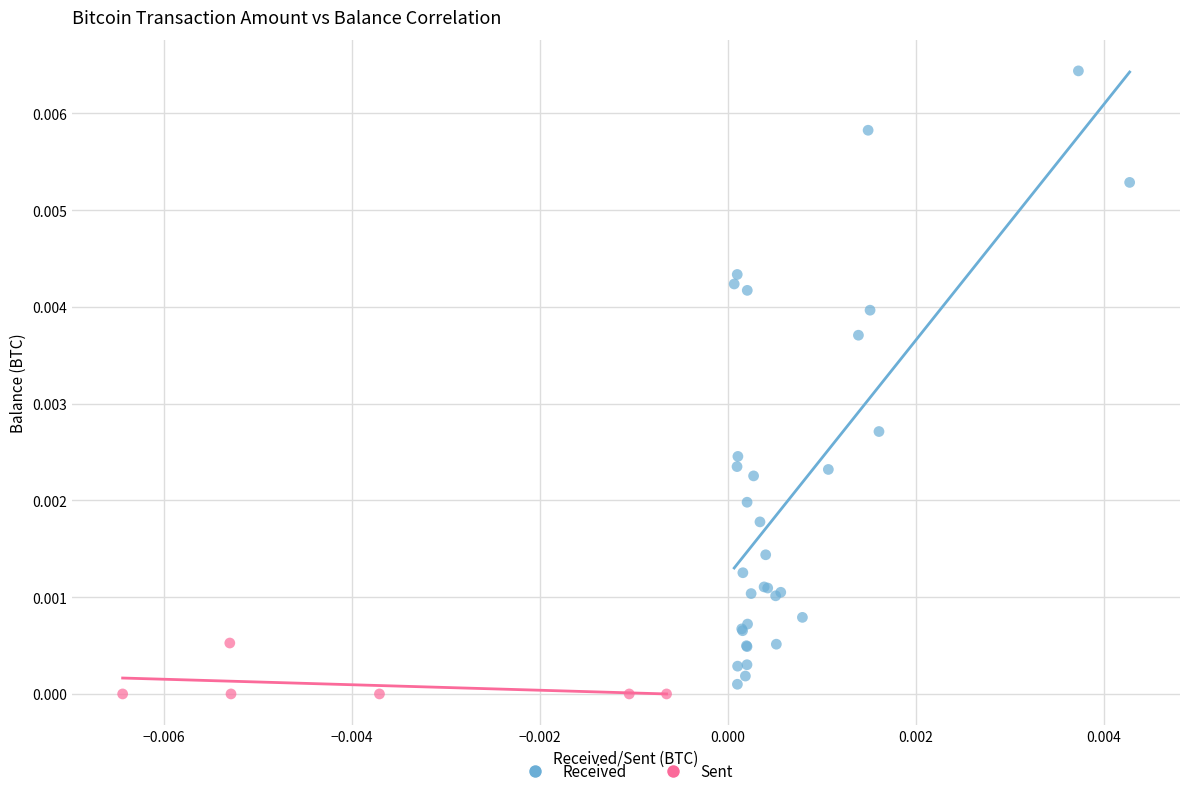

Which series reaches the maximum Y coordinate?

Received